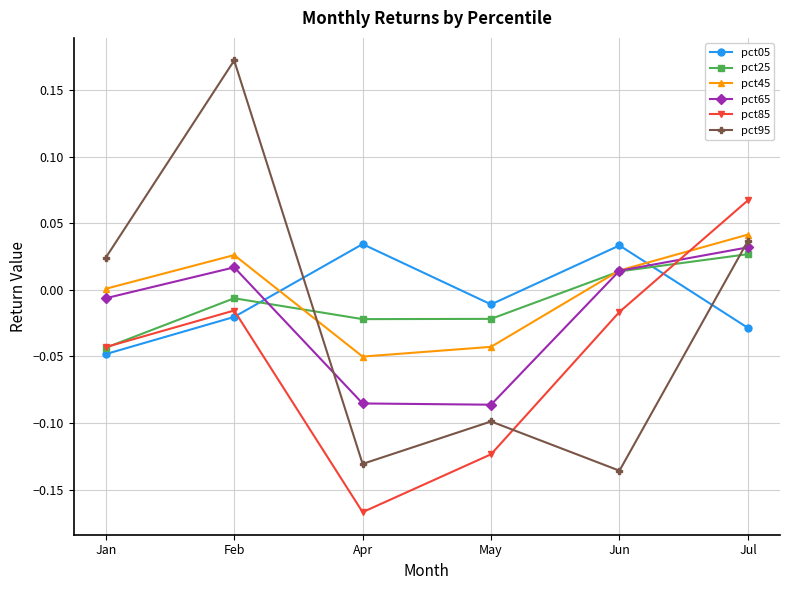

True or false: pct95 has a value of -0.1 at Apr.

True